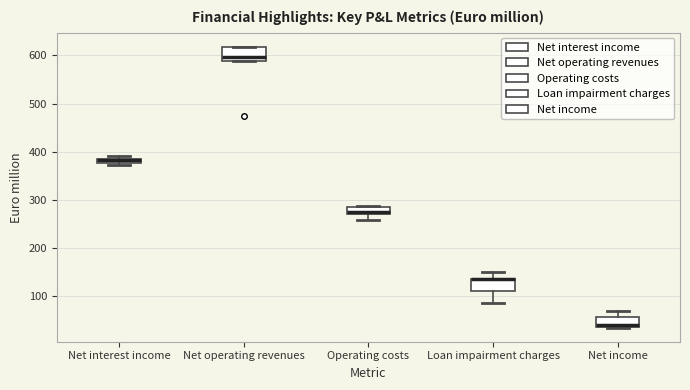

Where is the upper edge of the box for Net operating revenues on the y-axis? The values are not printed on the chart, so give them approximately, as read against the axis.

620